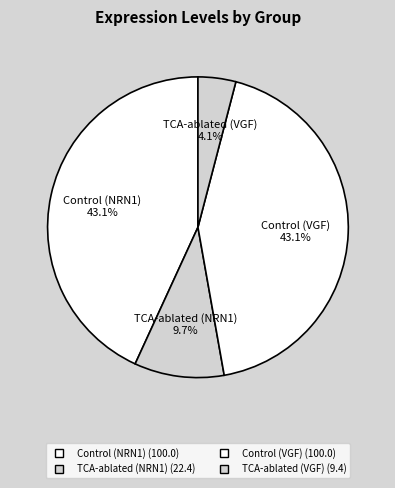

Is Control (VGF) the majority of the pie?

No